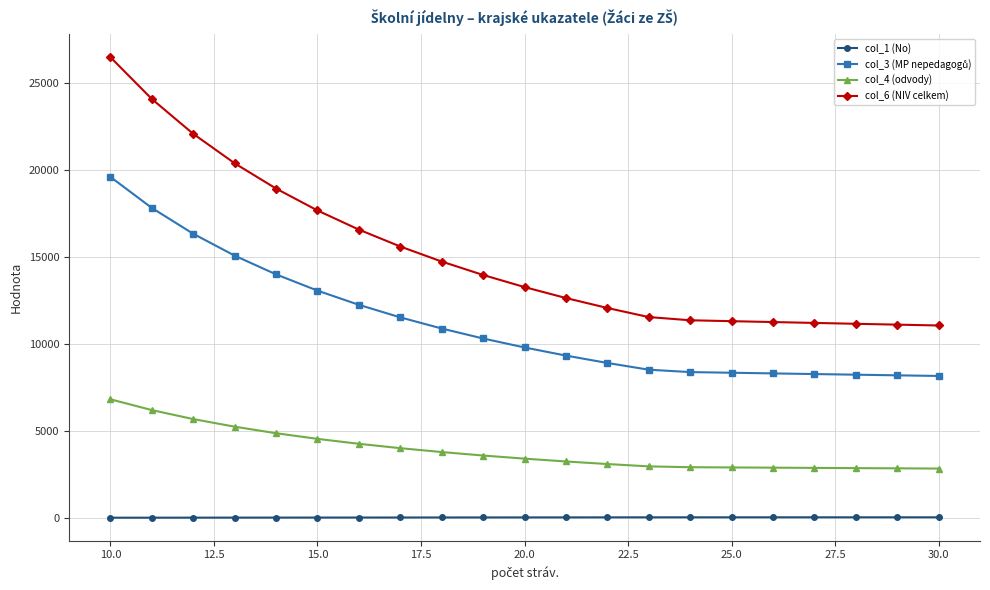

What is the difference between the maximum and second lowest values in the col_6 (NIV celkem) series?

15383.1